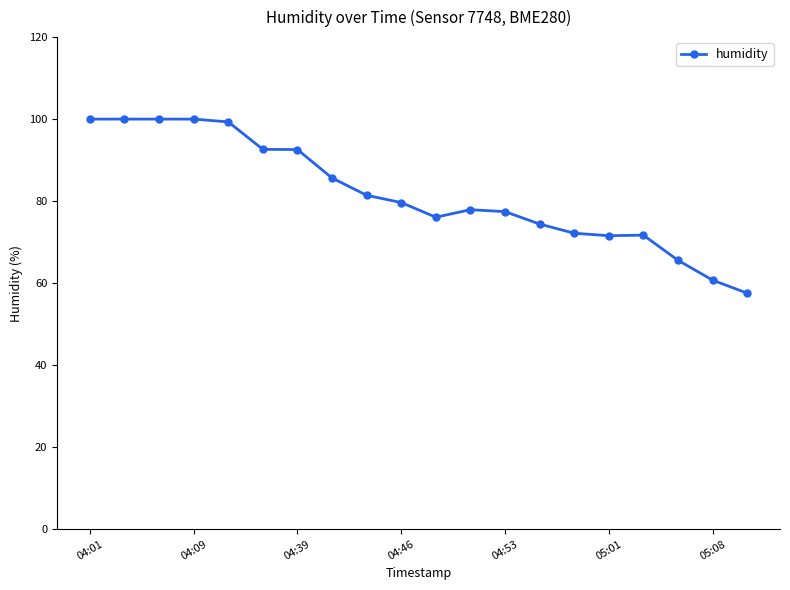

What is the value of the 19th point from the left?

60.7